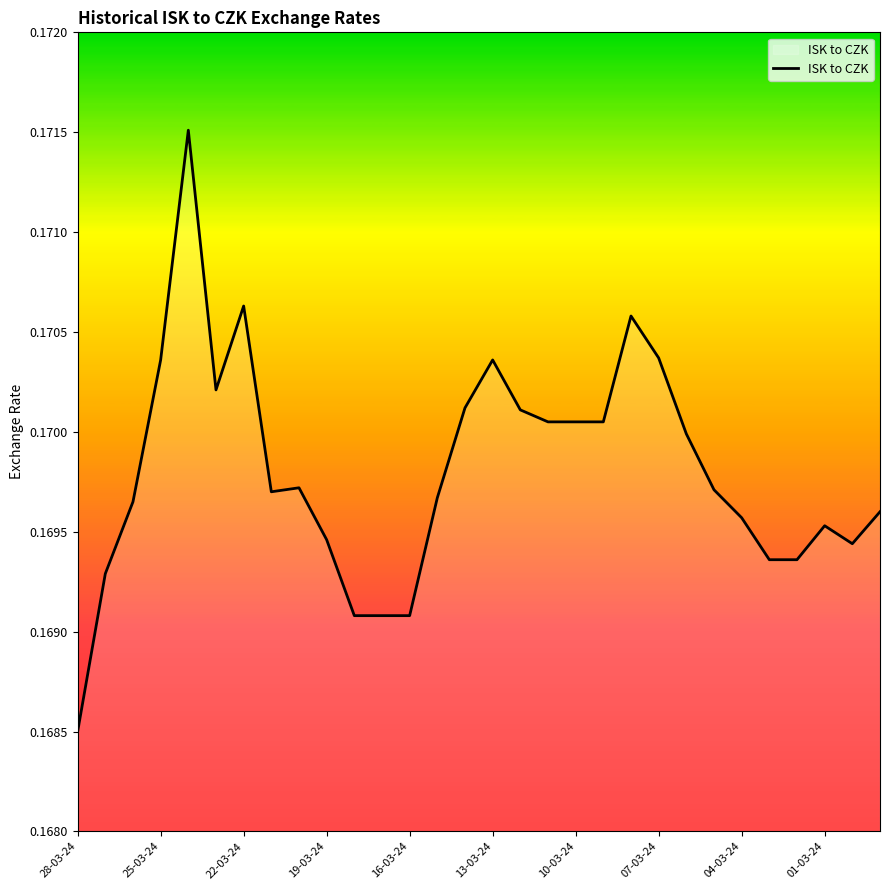

Does the chart have visible grid lines?

No